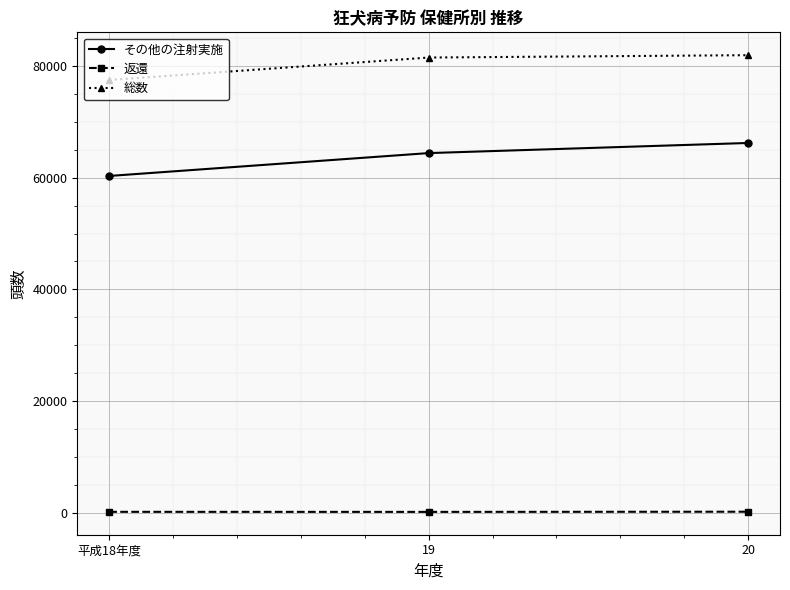

Which series has the widest spread of values?

その他の注射実施